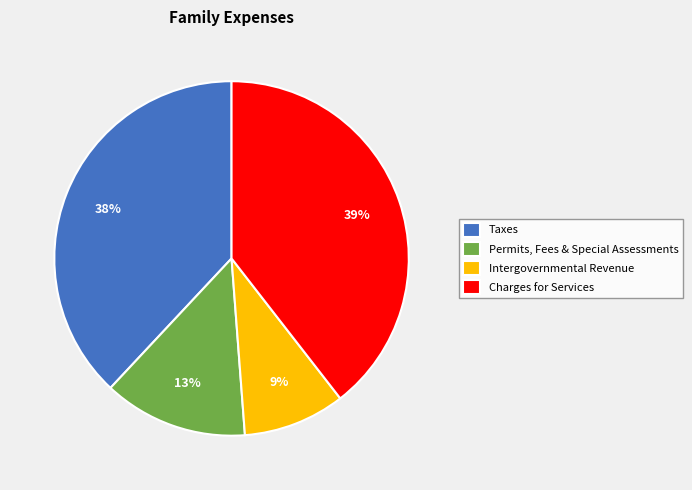

What is the smallest slice in the pie chart?

Intergovernmental Revenue